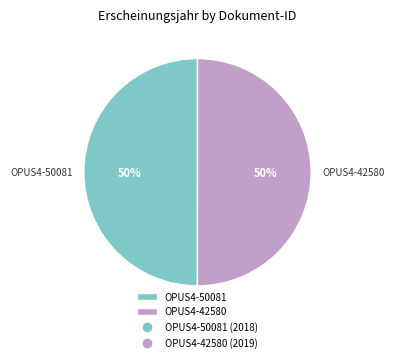

To the nearest percent, what percentage of the pie is OPUS4-42580?

50%